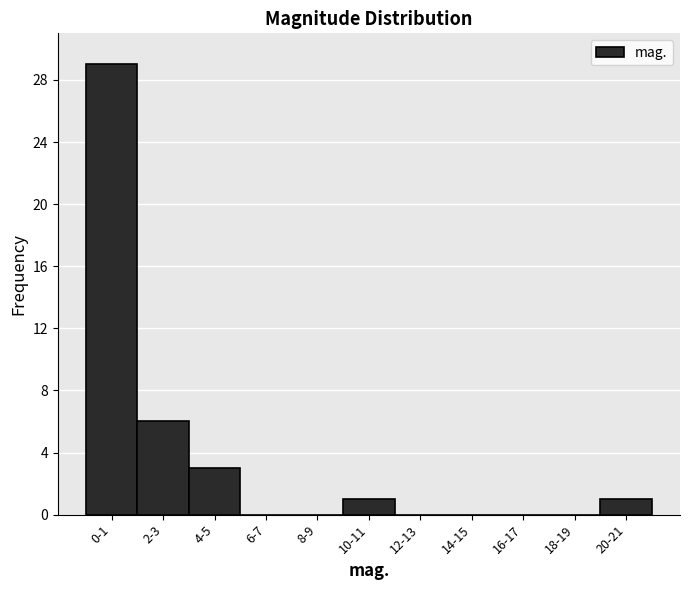

Reading left to right, transcribe all the data shown in this chart.

0-1=29	2-3=6	4-5=3	6-7=0	8-9=0	10-11=1	12-13=0	14-15=0	16-17=0	18-19=0	20-21=1